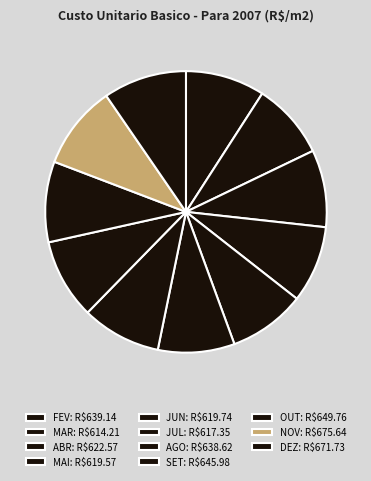

How many slices are in this pie chart?

11